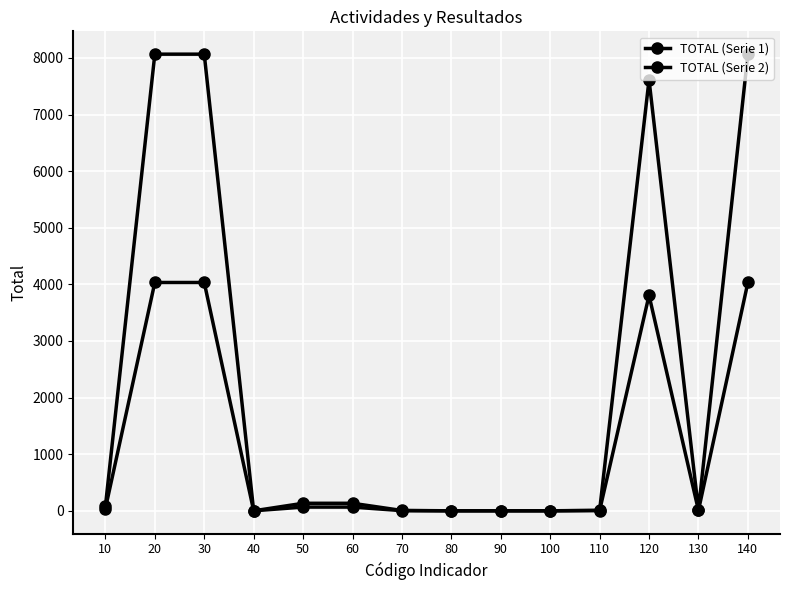

Is this an area chart (filled region under the line)?

No